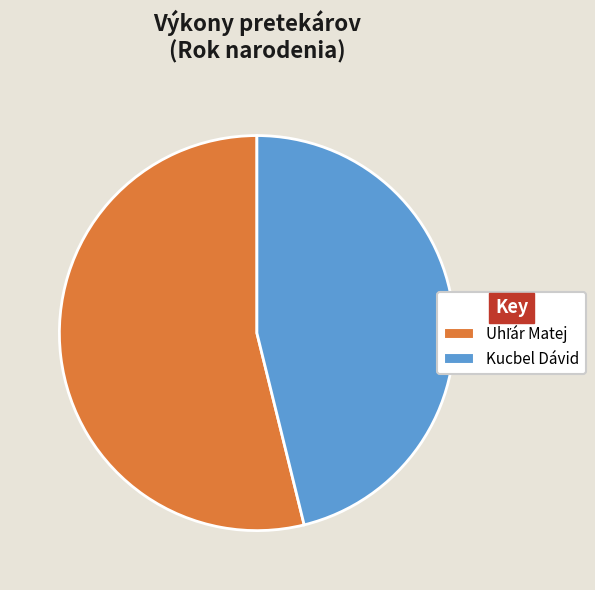

Is it true that Kucbel Dávid is 46% of the pie?

True